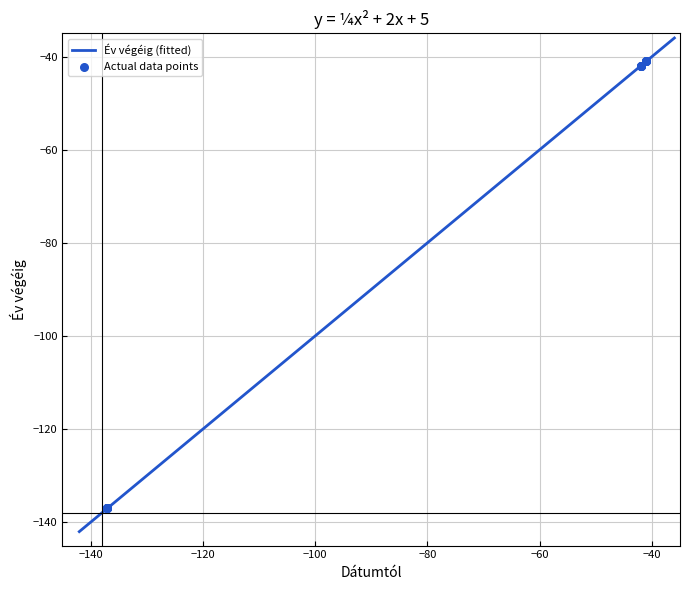

What is the lowest value of the Év végéig (fitted) series?

-142.0